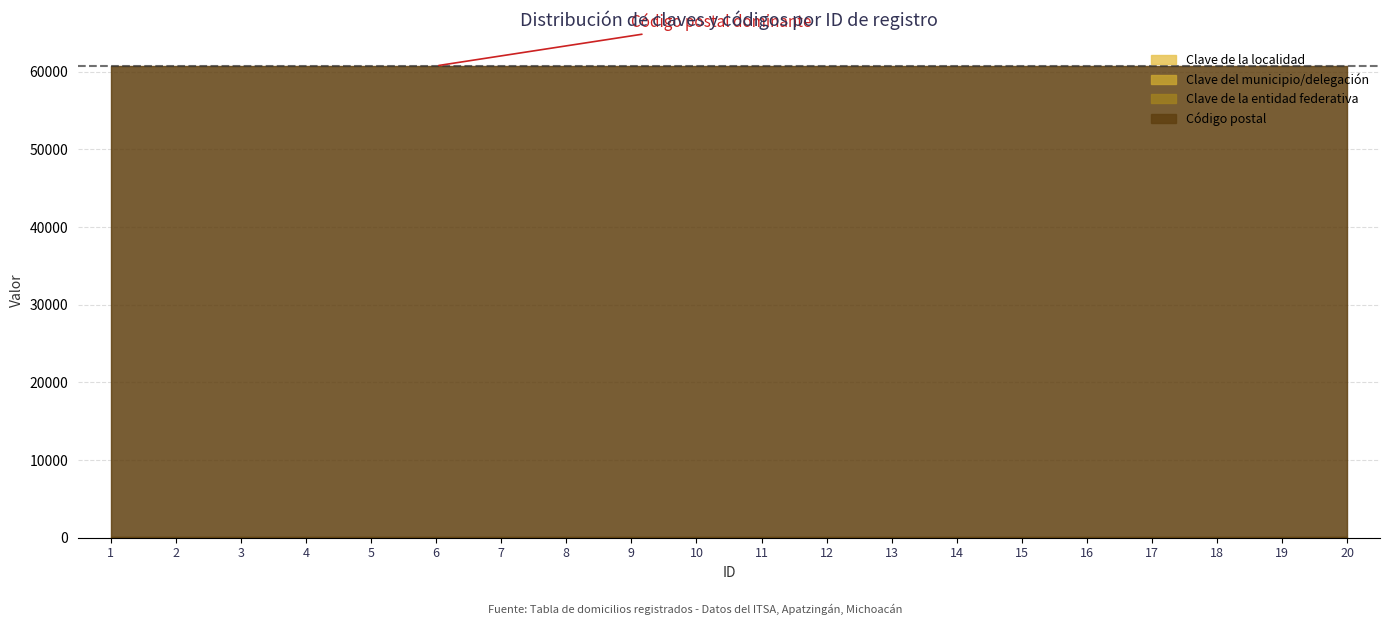

Reading left to right, extract all data points from this chart.

Clave de la localidad: 1=6	2=6	3=6	4=6	5=6	6=6	7=6	8=6	9=6	10=6	11=6	12=6	13=6	14=6	15=6	16=6	17=6	18=6	19=6	20=6
Clave del municipio/delegación: 1=6	2=6	3=6	4=6	5=6	6=6	7=6	8=6	9=6	10=6	11=6	12=6	13=6	14=6	15=6	16=6	17=6	18=6	19=6	20=6
Clave de la entidad federativa: 1=16	2=16	3=16	4=16	5=16	6=16	7=16	8=16	9=16	10=16	11=16	12=16	13=16	14=16	15=16	16=16	17=16	18=16	19=16	20=16
Código postal: 1=60710	2=60710	3=60710	4=60710	5=60710	6=60710	7=60710	8=60710	9=60710	10=60710	11=60710	12=60710	13=60710	14=60710	15=60710	16=60710	17=60710	18=60710	19=60710	20=60710